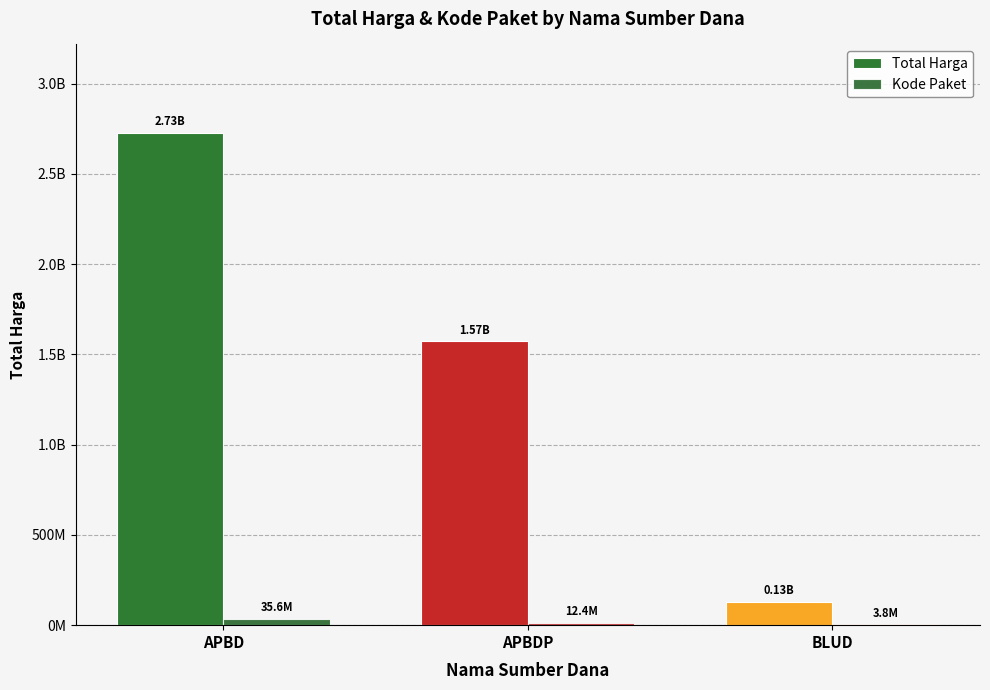

True or false: Total Harga has a value of 2725929730 at APBD.

True